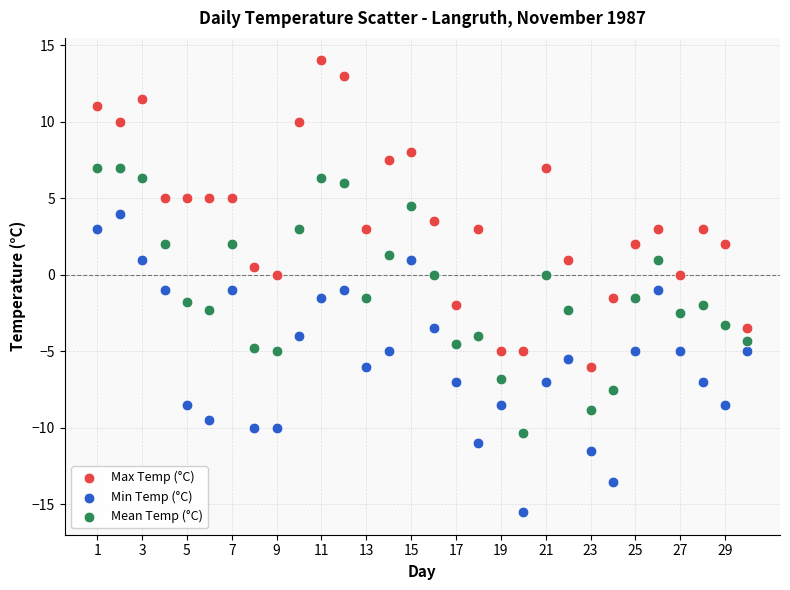

Which series reaches the maximum Y coordinate?

Max Temp (°C)